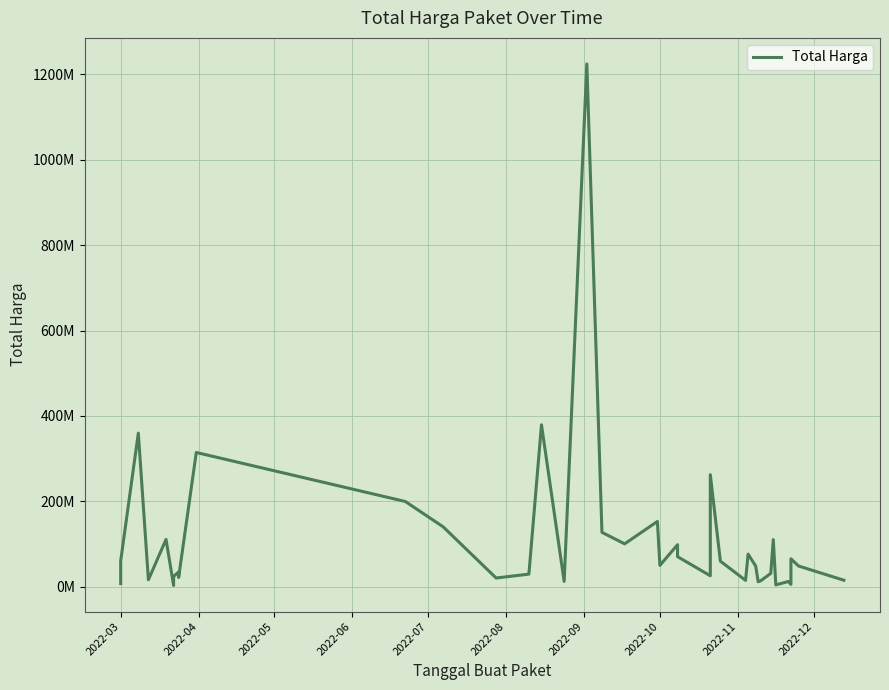

What is the greatest value displayed?

1224682000